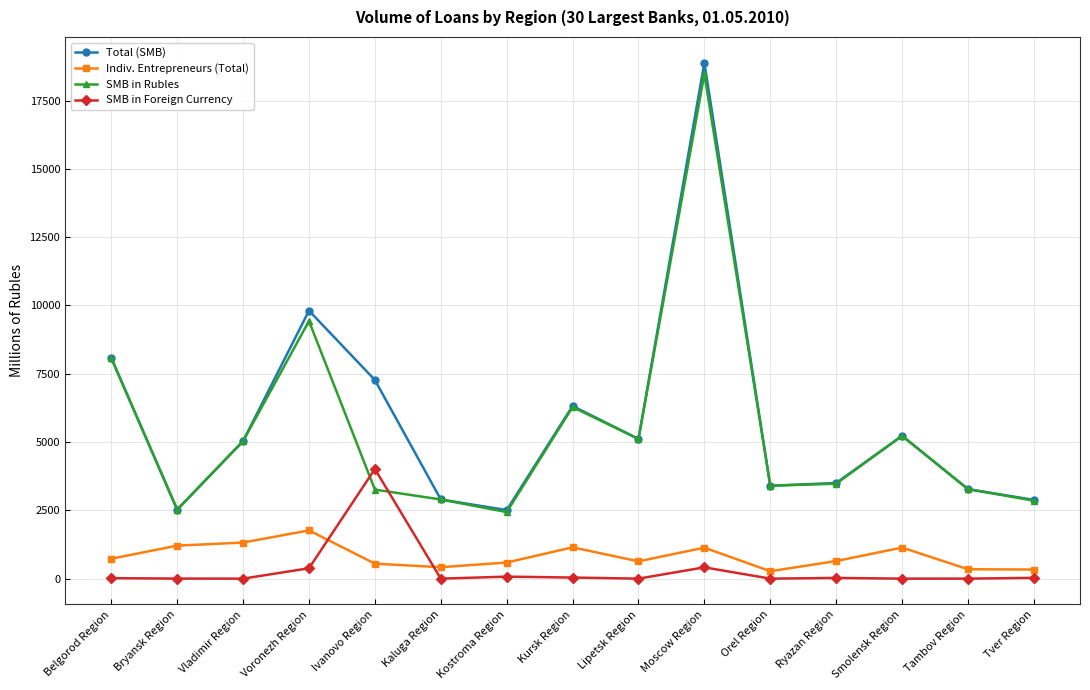

At which category does SMB in Rubles reach its first local valley?

Bryansk Region